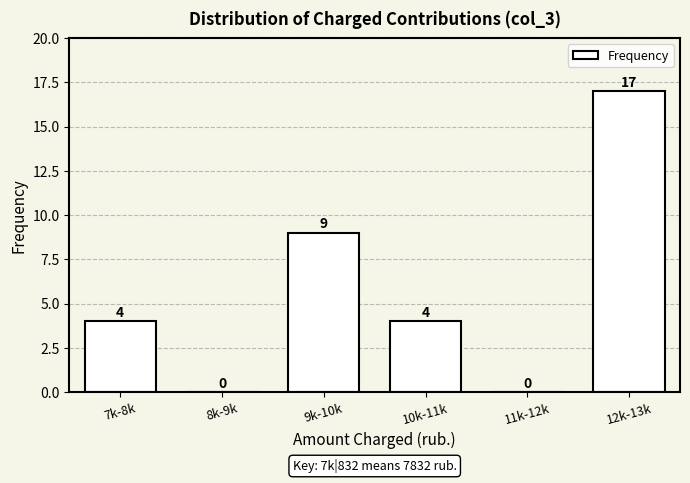

Reading right to left, transcribe all the data shown in this chart.

12k-13k=17	11k-12k=0	10k-11k=4	9k-10k=9	8k-9k=0	7k-8k=4